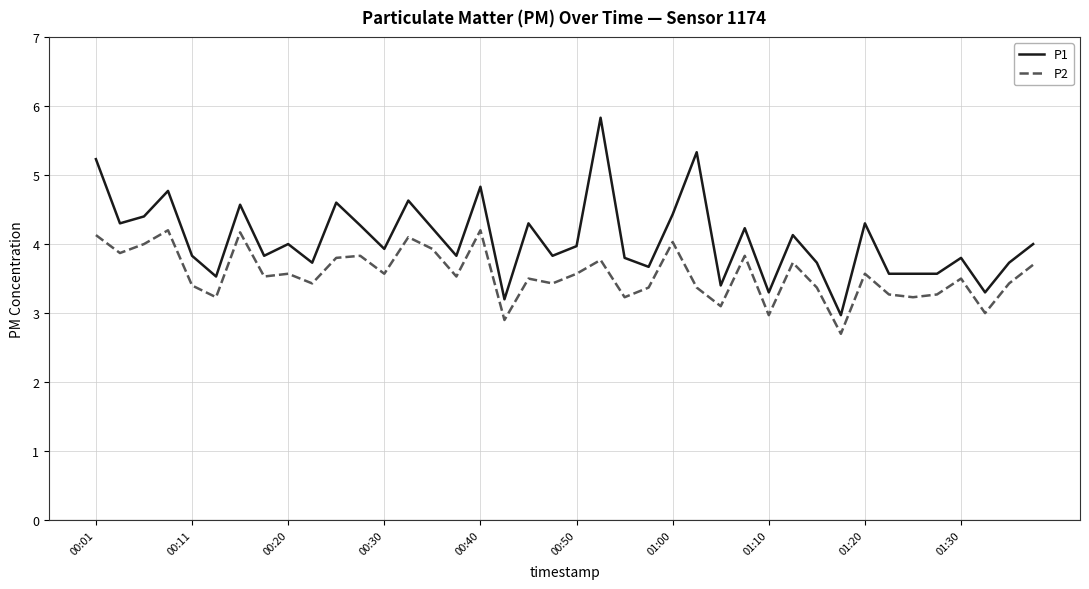

Which series has the largest total across all categories?

P1